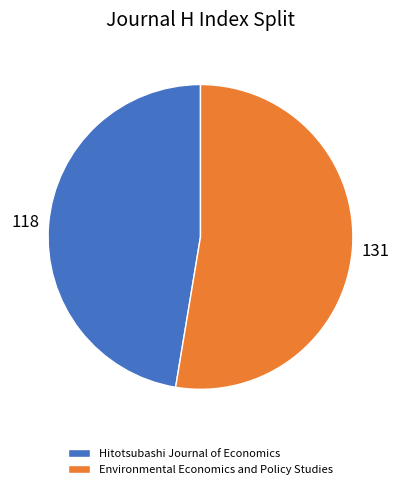

Combined, do Environmental Economics and Policy Studies and Hitotsubashi Journal of Economics account for over 50%?

Yes